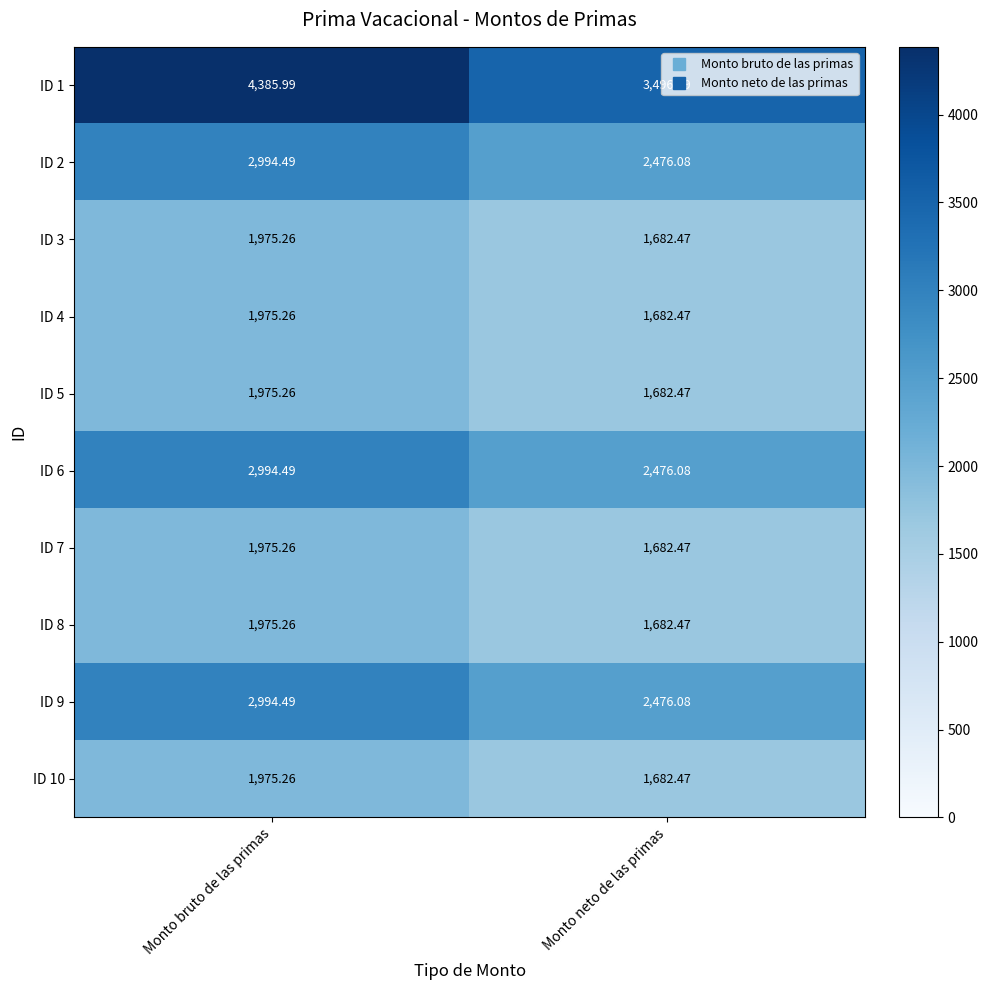

At which category is the sum across all series the highest?

Monto bruto de las primas